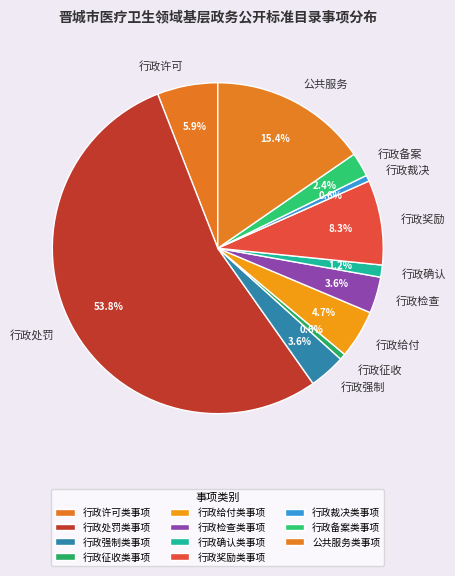

What is the majority slice?

行政处罚类事项